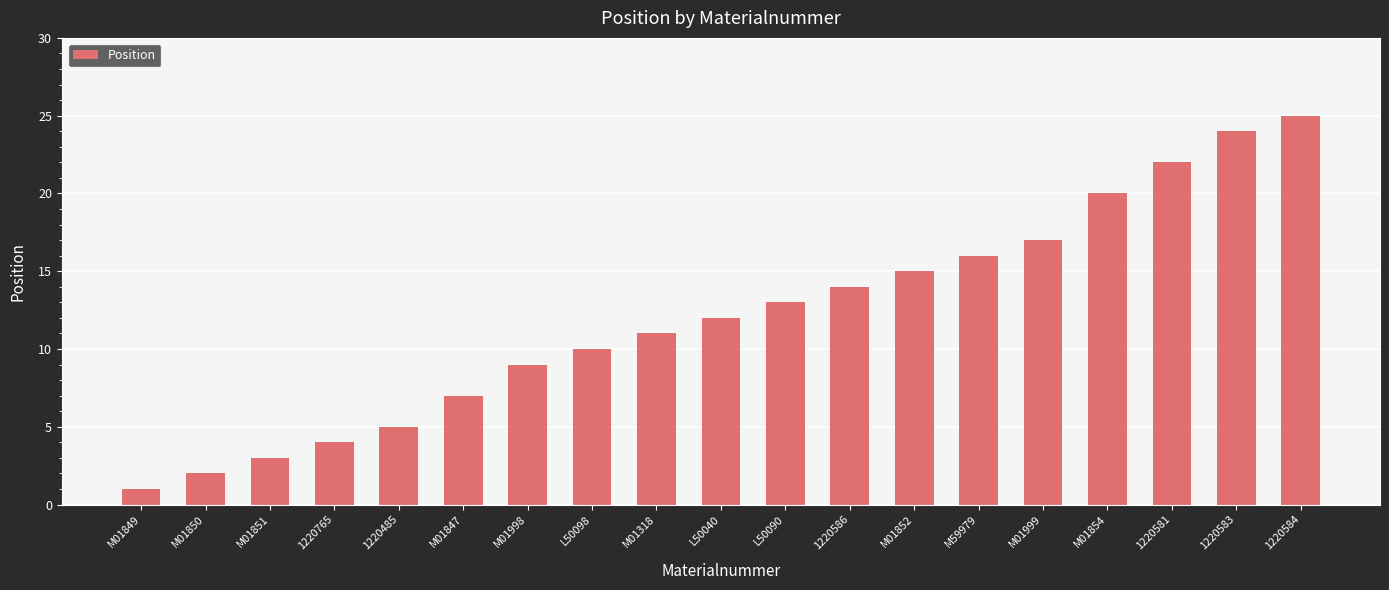

What is the smallest value displayed?

1